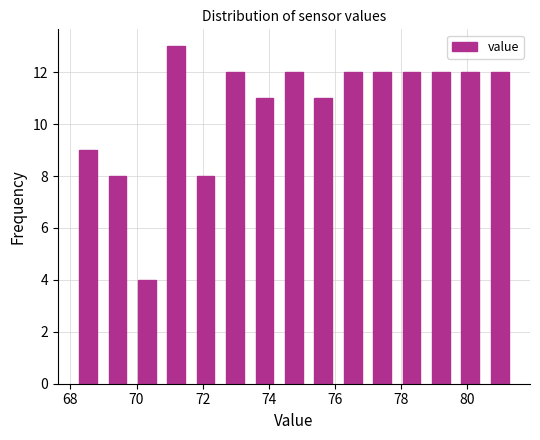

Which range on the x-axis has the tallest bar?

70.8 to 71.6